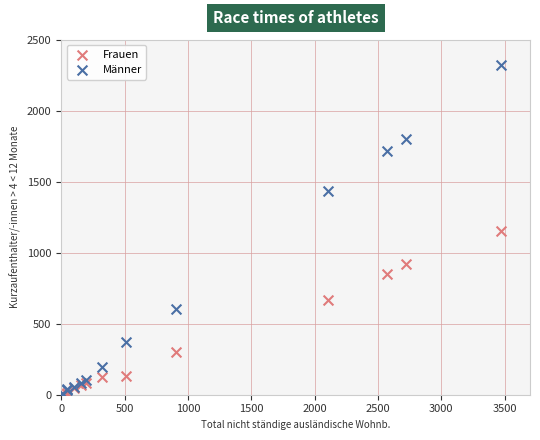

In the Frauen series, what Y value is closest to 576?

666